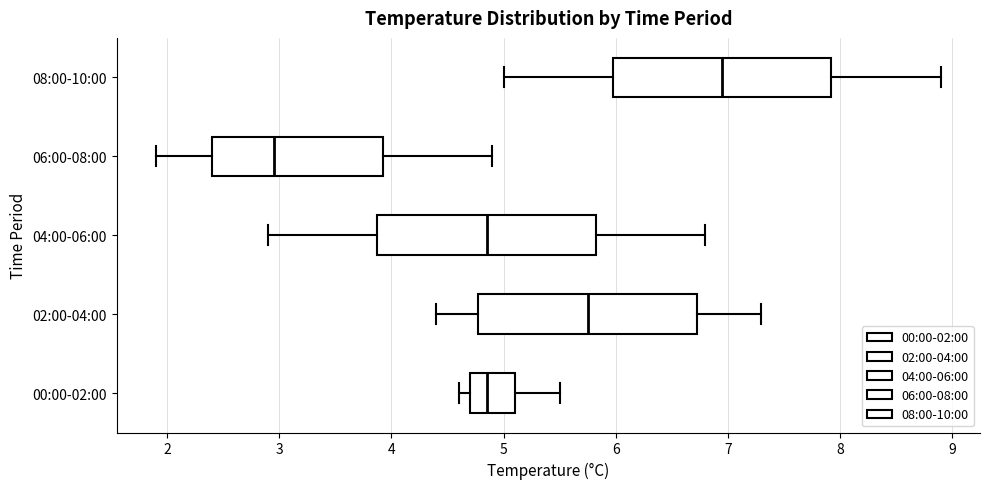

Reading bottom to top, transcribe this box plot: for each box, give where its median line is, the range the box spans, and where its two whiskers end, as read against the x-axis. The values are not printed on the chart, so give them approximately, as read against the axis.

00:00-02:00: median 4.9, box 4.7 to 5.1, whiskers 4.6 to 5.5
02:00-04:00: median 5.8, box 4.8 to 6.7, whiskers 4.4 to 7.3
04:00-06:00: median 4.9, box 3.9 to 5.8, whiskers 2.9 to 6.8
06:00-08:00: median 3.0, box 2.4 to 3.9, whiskers 1.9 to 4.9
08:00-10:00: median 7.0, box 6.0 to 7.9, whiskers 5.0 to 8.9